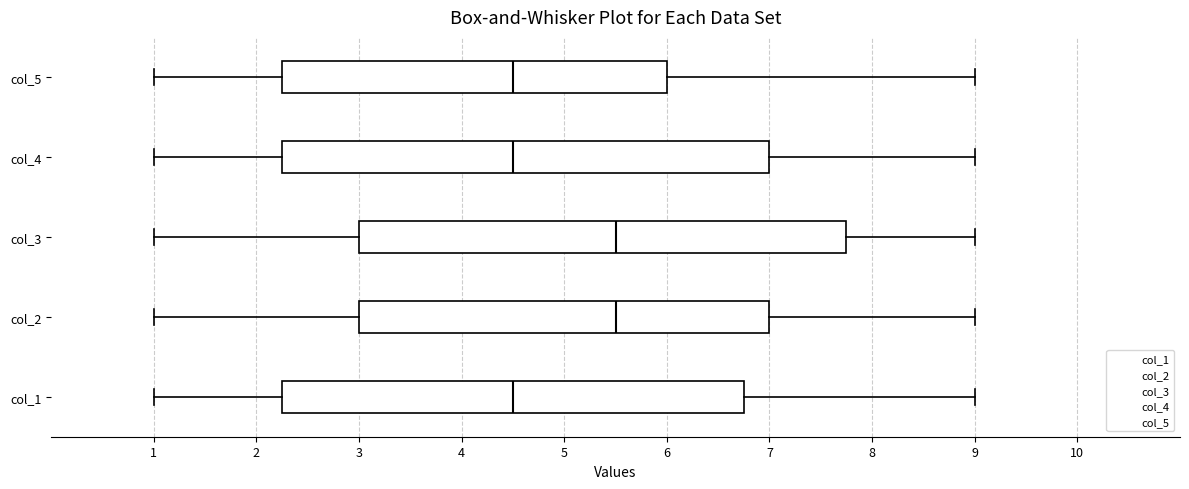

Where is the right edge of the box for col_2 on the x-axis? The values are not printed on the chart, so give them approximately, as read against the axis.

7.0